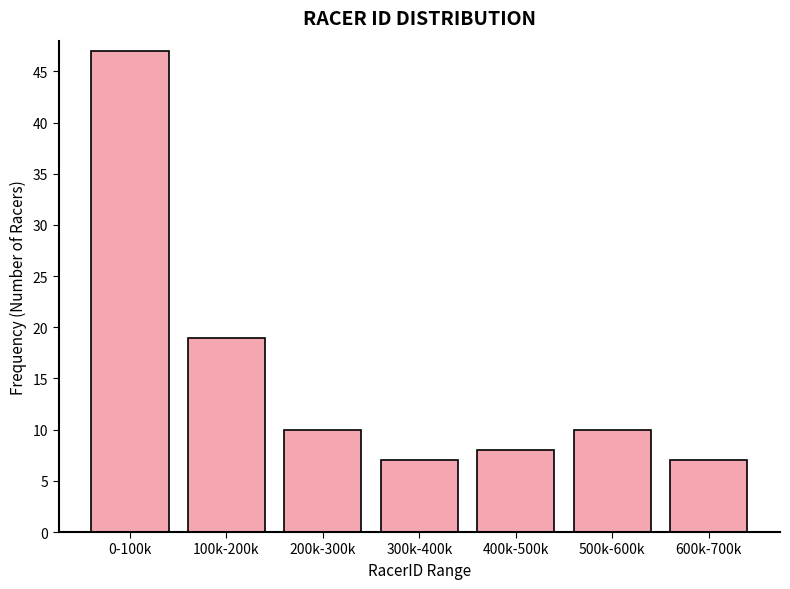

Reading left to right, what are all the values shown in this chart?

47	19	10	7	8	10	7